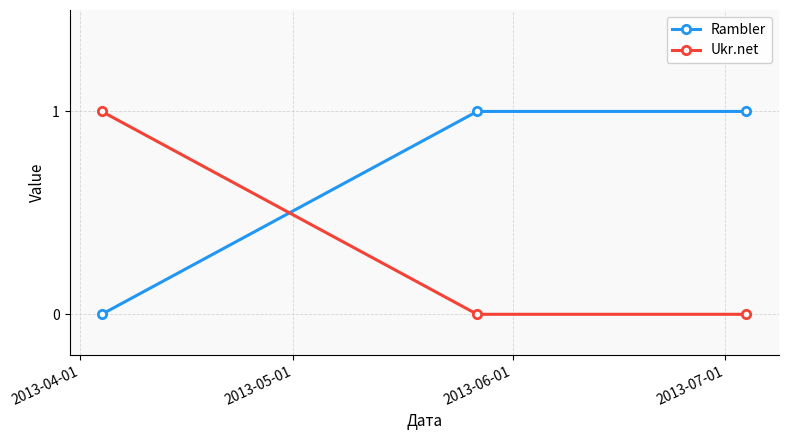

Reading left to right, extract all data points from this chart.

Rambler: 0	1	1
Ukr.net: 1	0	0